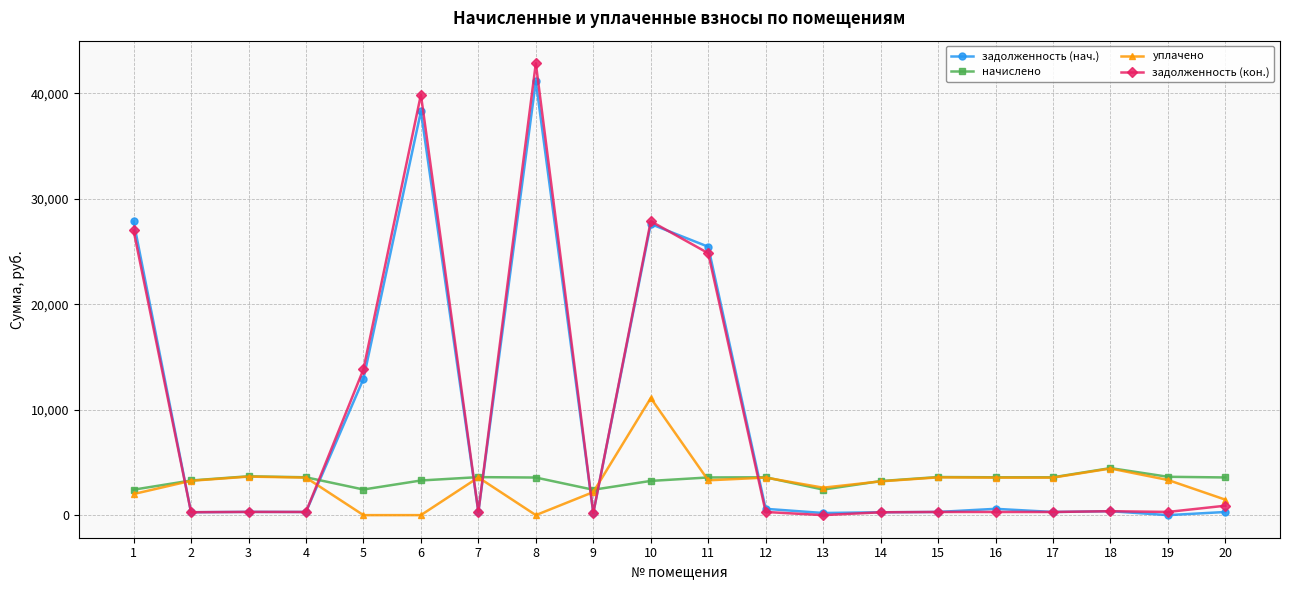

True or false: задолженность (нач.) has more than 0 interior local peaks.

True